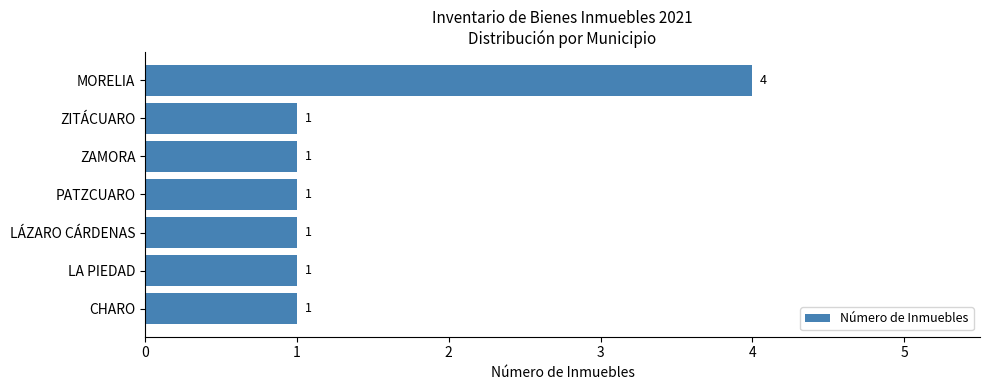

True or false: the data shows 0 at ZITÁCUARO.

False